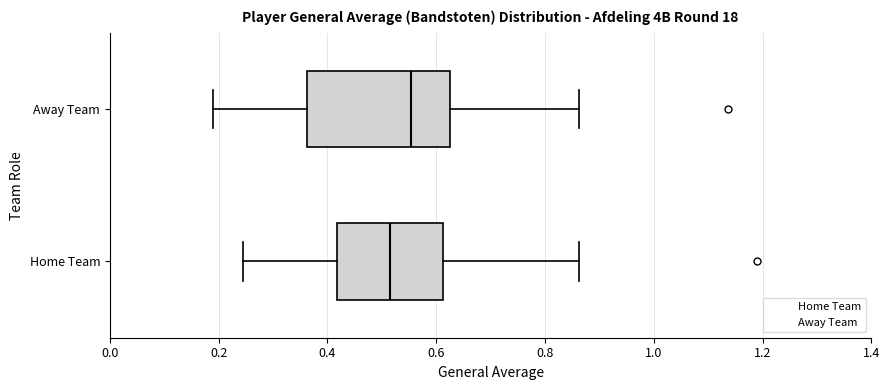

Which box's median line is the furthest to the right?

Away Team